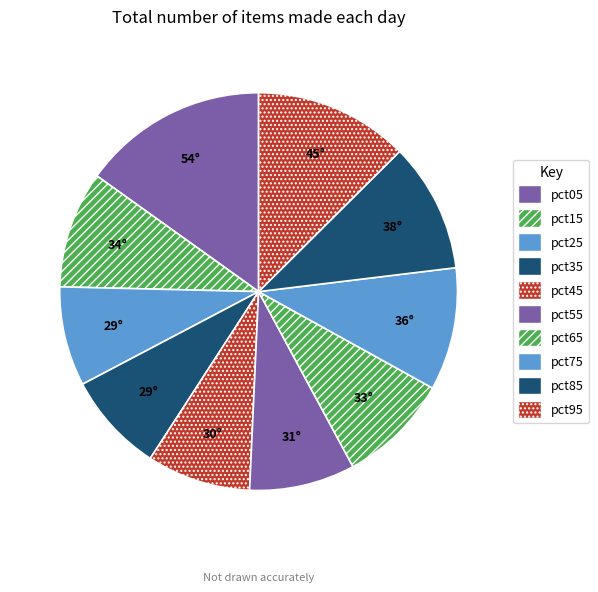

Count the number of slices in the pie.

10